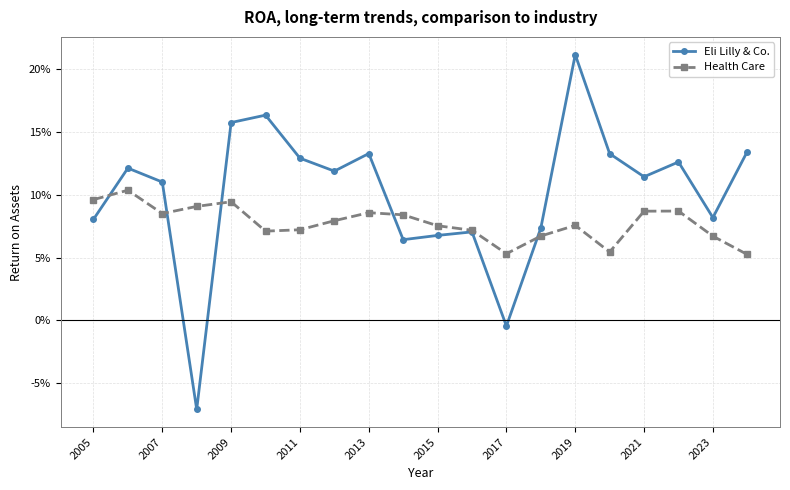

List the series in order of their peak value, lowest first.

Health Care, Eli Lilly & Co.